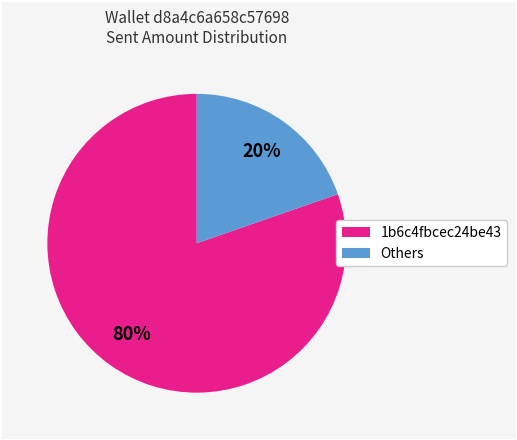

To the nearest percent, what is the average slice percentage?

50%